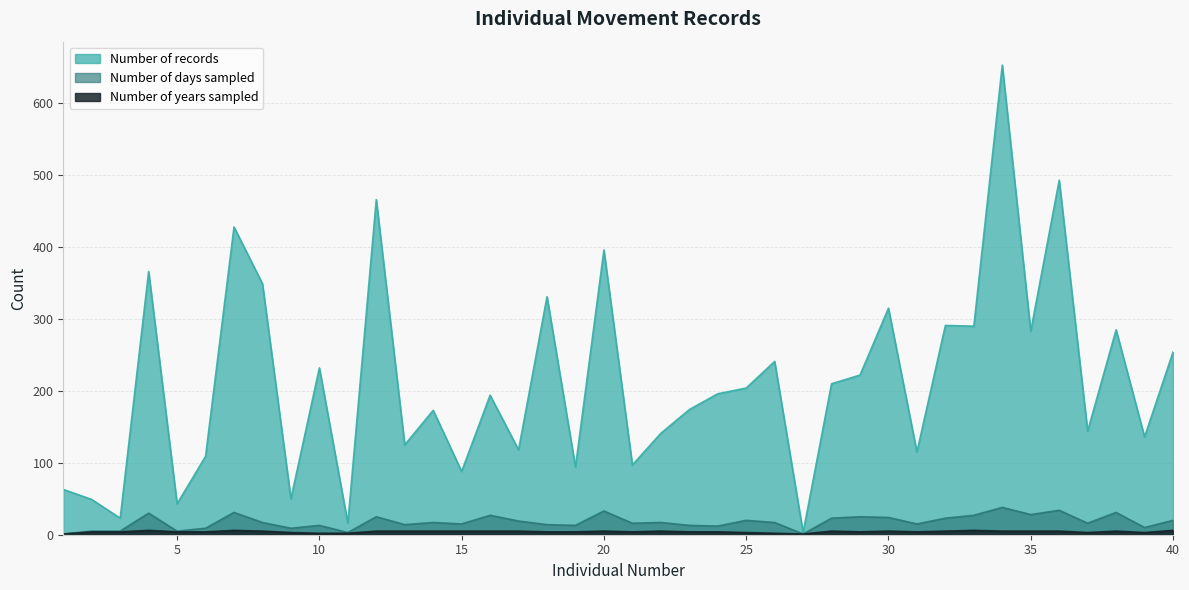

True or false: Number of days sampled has a value of 30 at 25.

False